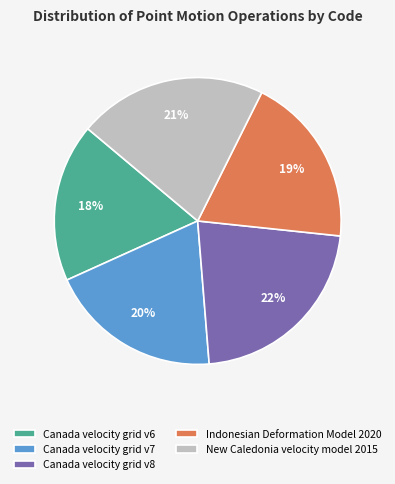

True or false: Canada velocity grid v8 accounts for 22% of the total.

True